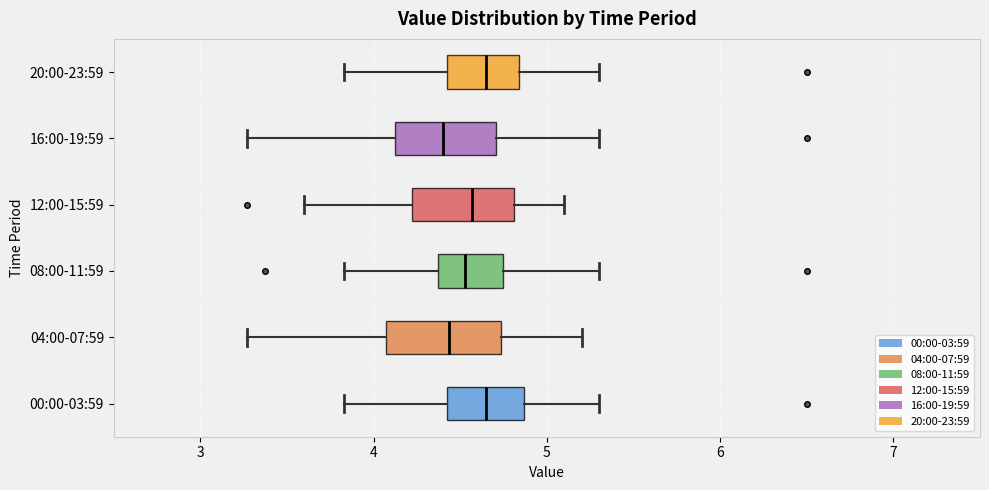

Where is the right edge of the box for 16:00-19:59 on the x-axis? The values are not printed on the chart, so give them approximately, as read against the axis.

4.7